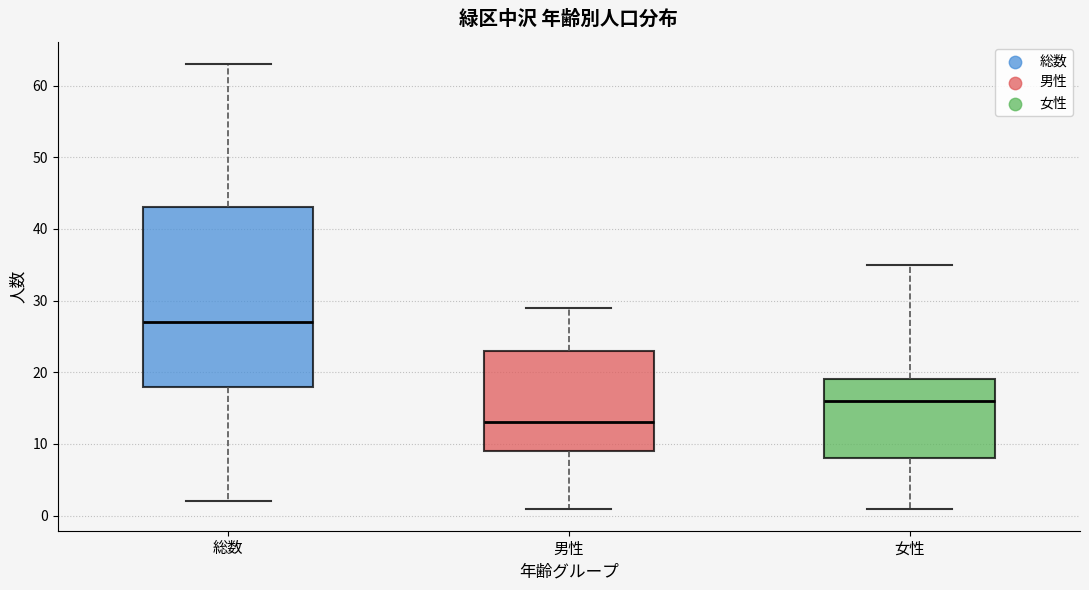

Which box has the lowest median line?

男性